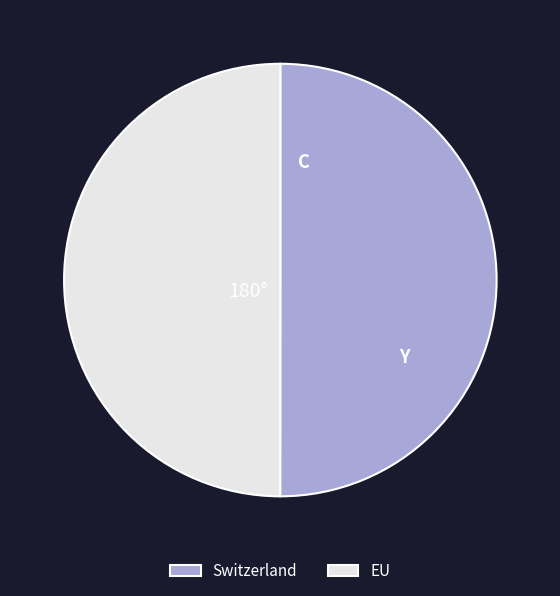

Count the number of slices in the pie.

2